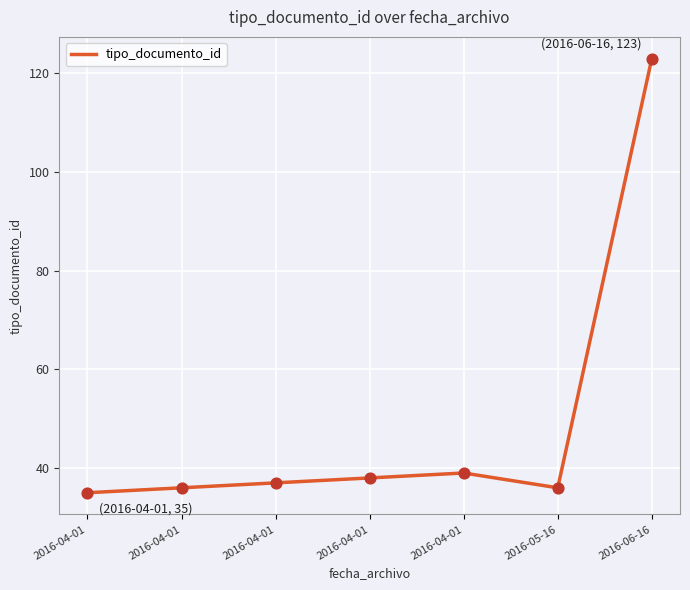

Which has a higher value, 2016-04-01 or 2016-06-16?

2016-06-16